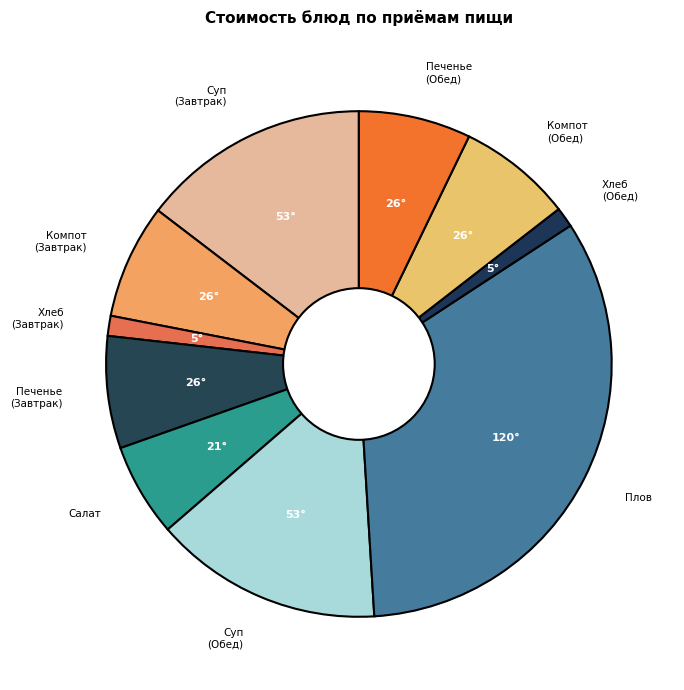

Which category has the biggest portion of the pie?

Плов